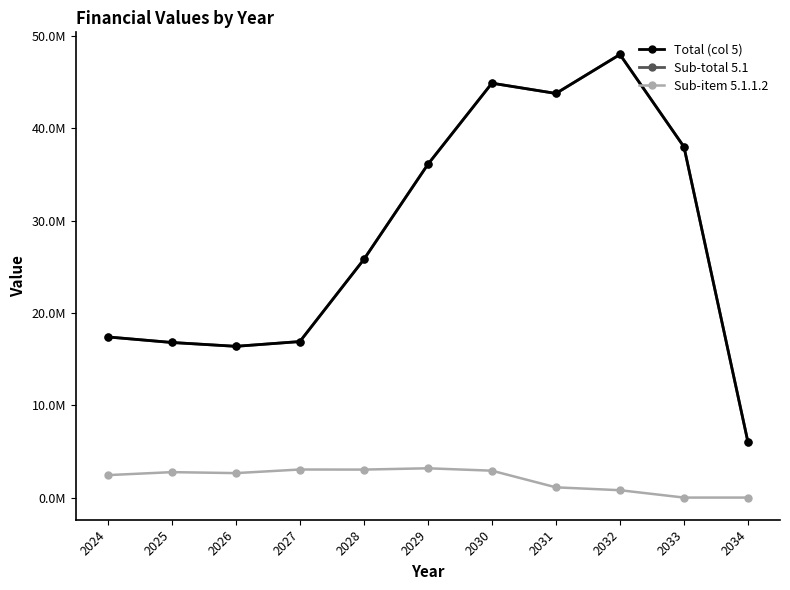

What is the value of the Sub-item 5.1.1.2 point at the 2nd from the left?

2755909.2